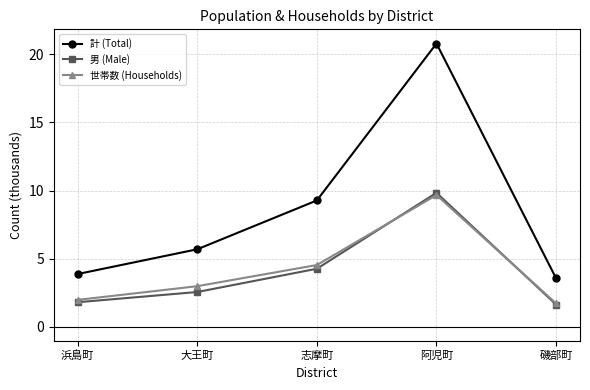

True or false: 世帯数 (Households) has more than 1 points higher than both neighbors.

False